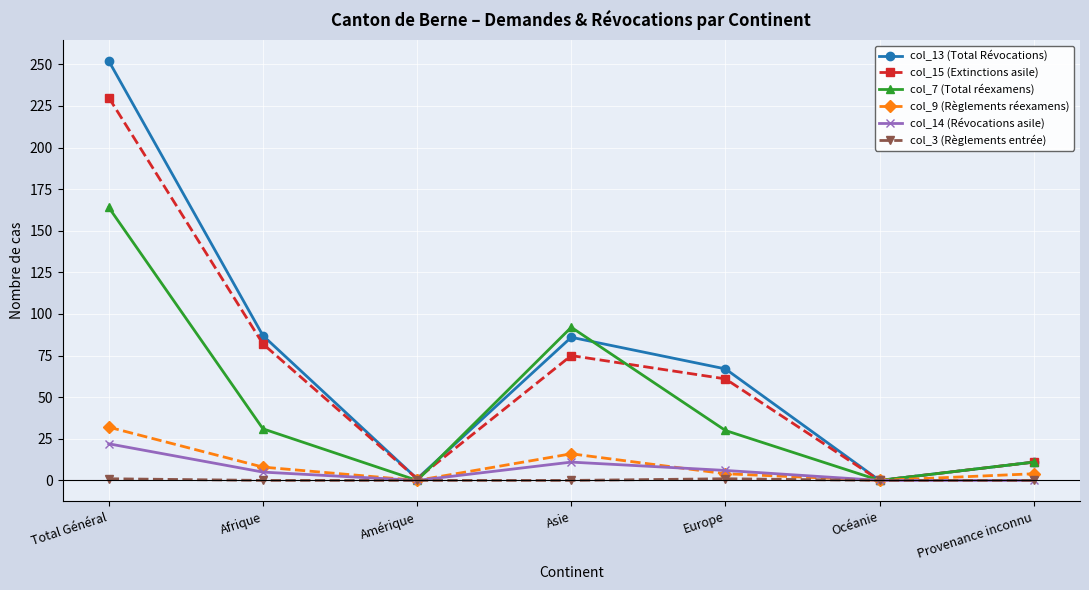

What is the difference between the highest and lowest values at Provenance inconnu?

11